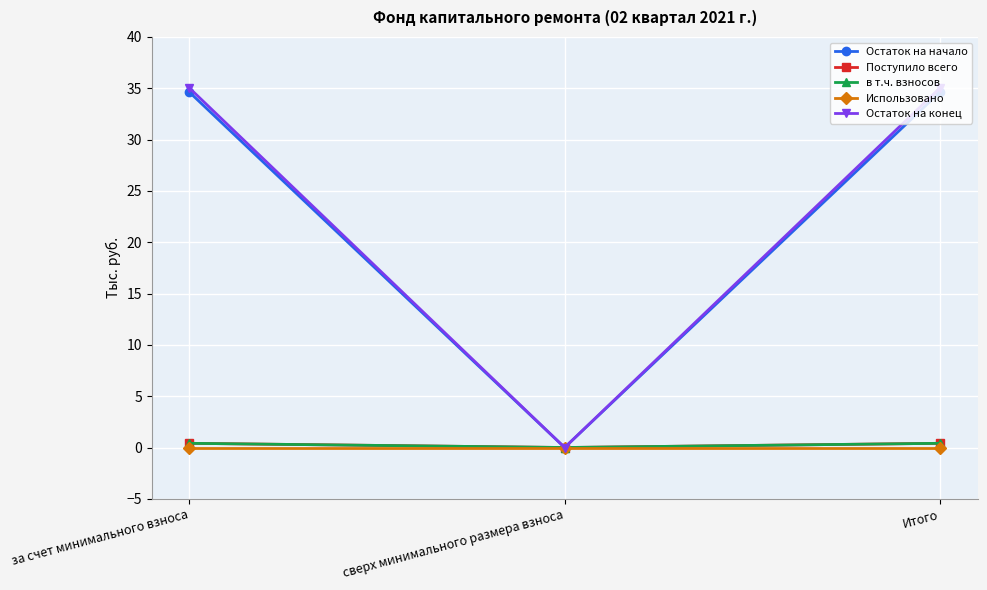

What is the highest value of the Остаток на конец series?

35.0